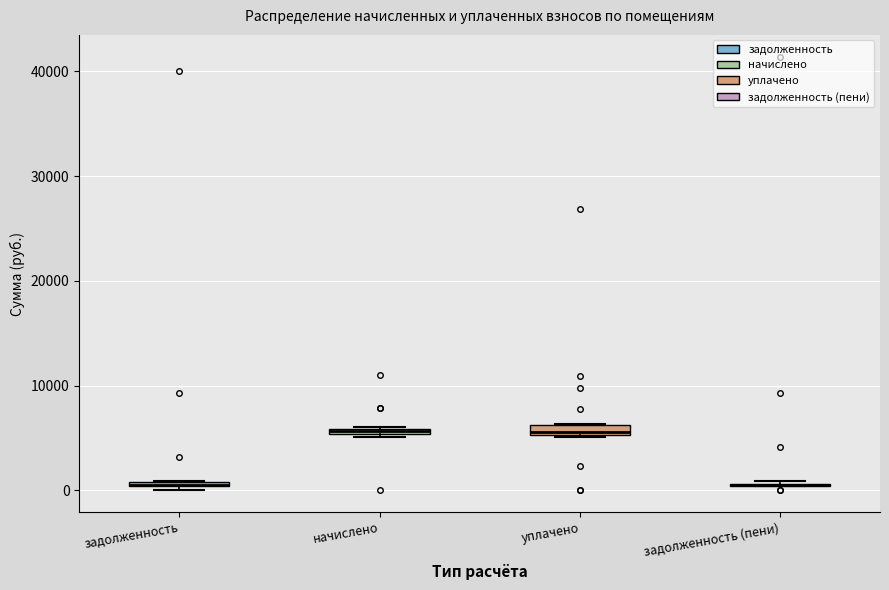

Where is the lower edge of the box for задолженность on the y-axis? The values are not printed on the chart, so give them approximately, as read against the axis.

0